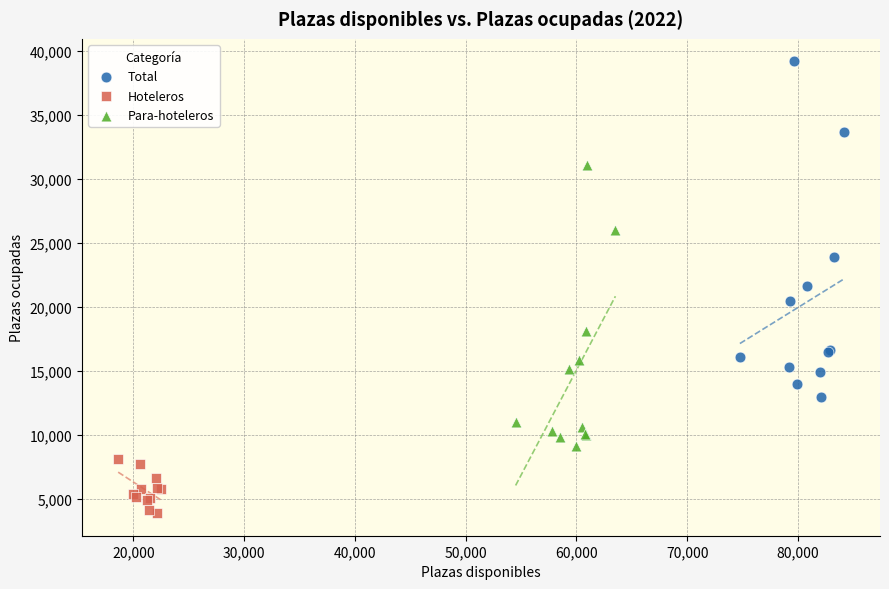

Which series has the widest spread of Y values?

Total